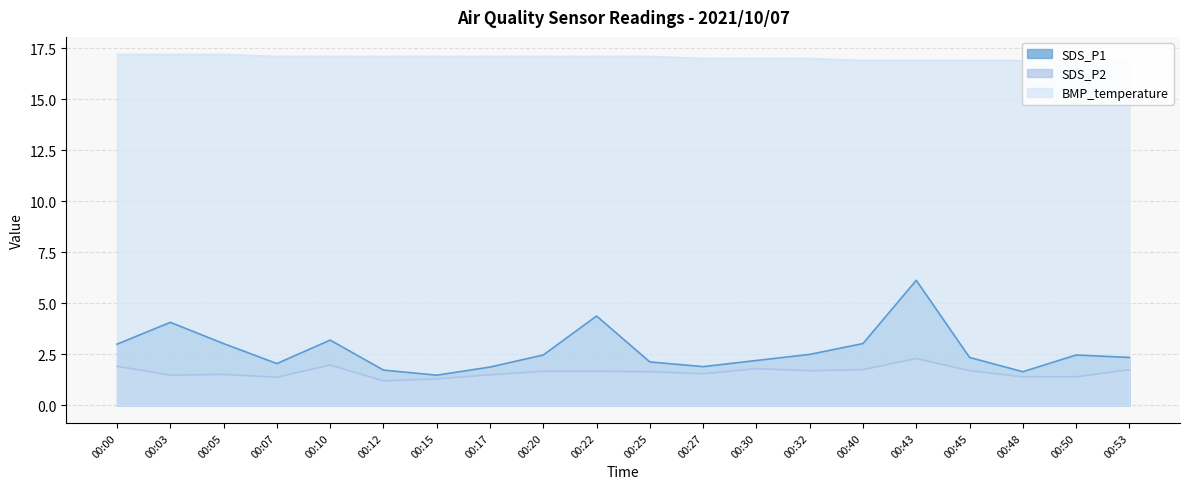

Reading right to left, what are all the values shown in this chart?

SDS_P1: 00:53=2.4	00:50=2.5	00:48=1.6	00:45=2.4	00:43=6.1	00:40=3.0	00:32=2.5	00:30=2.2	00:27=1.9	00:25=2.1	00:22=4.4	00:20=2.5	00:17=1.9	00:15=1.5	00:12=1.7	00:10=3.2	00:07=2.0	00:05=3.0	00:03=4.1	00:00=3.0
SDS_P2: 00:53=1.8	00:50=1.4	00:48=1.4	00:45=1.7	00:43=2.3	00:40=1.8	00:32=1.7	00:30=1.8	00:27=1.6	00:25=1.6	00:22=1.7	00:20=1.7	00:17=1.5	00:15=1.3	00:12=1.2	00:10=2.0	00:07=1.4	00:05=1.5	00:03=1.5	00:00=1.9
BMP_temperature: 00:53=16.9	00:50=16.9	00:48=16.9	00:45=16.9	00:43=16.9	00:40=16.9	00:32=17.0	00:30=17.0	00:27=17.0	00:25=17.1	00:22=17.1	00:20=17.1	00:17=17.1	00:15=17.1	00:12=17.1	00:10=17.1	00:07=17.1	00:05=17.2	00:03=17.2	00:00=17.2